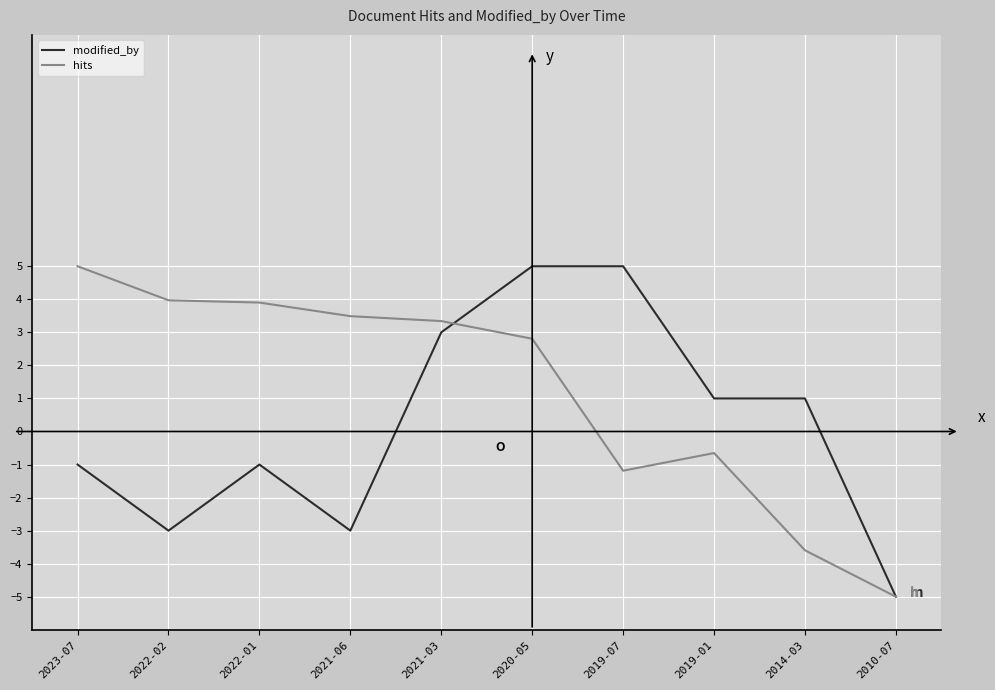

Which series changed the most between 2021-06 and 2010-07?

hits